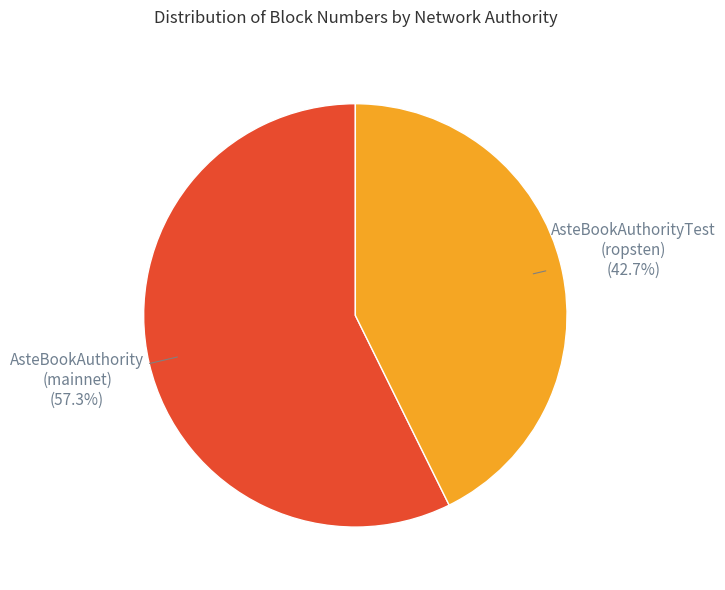

Count the number of slices in the pie.

2